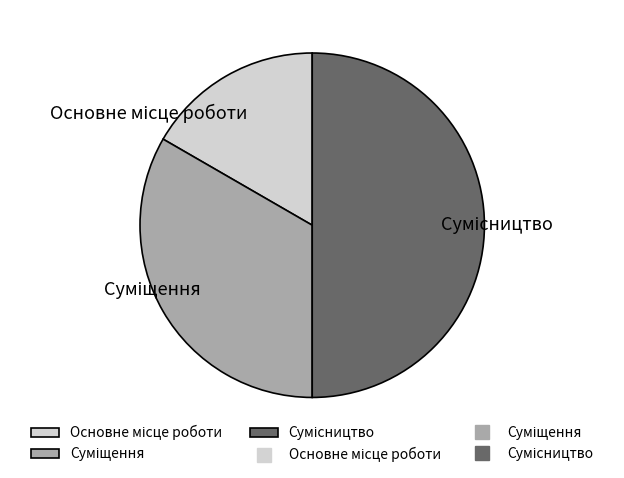

How many slices are in this pie chart?

3